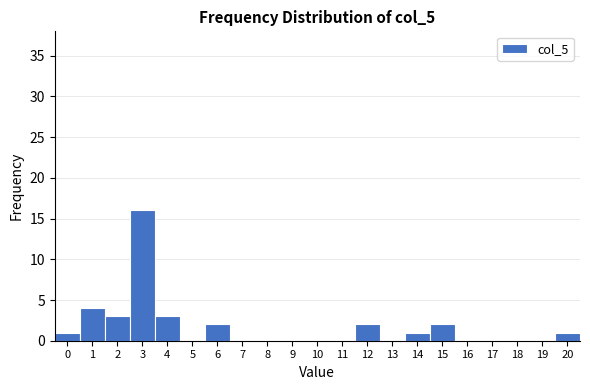

Reading left to right, extract all data points from this chart.

0=1	1=4	2=3	3=16	4=3	5=0	6=2	7=0	8=0	9=0	10=0	11=0	12=2	13=0	14=1	15=2	16=0	17=0	18=0	19=0	20=1